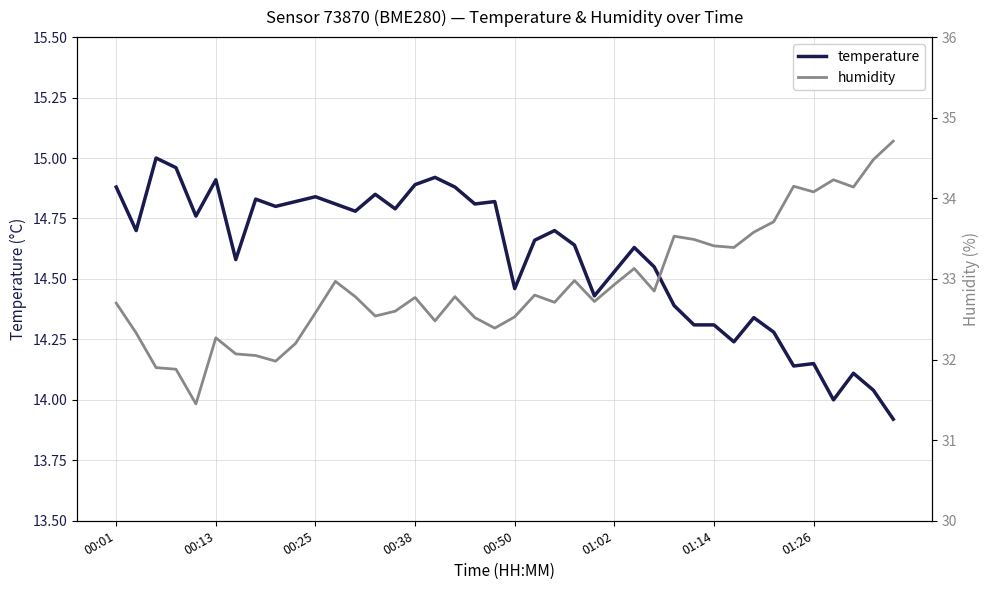

What is the lowest value of the temperature series?

13.9